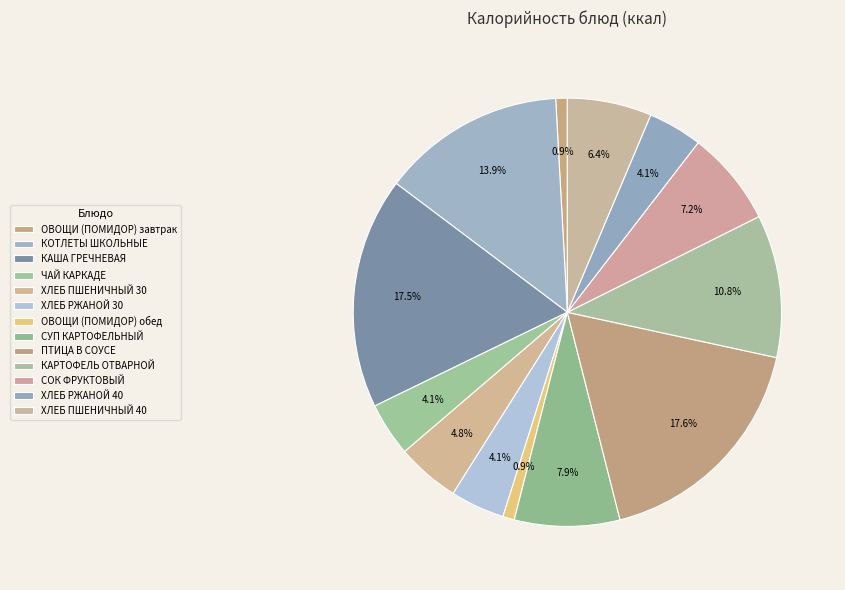

What is the smallest slice in the pie chart?

ОВОЩИ (ПОМИДОР) завтрак